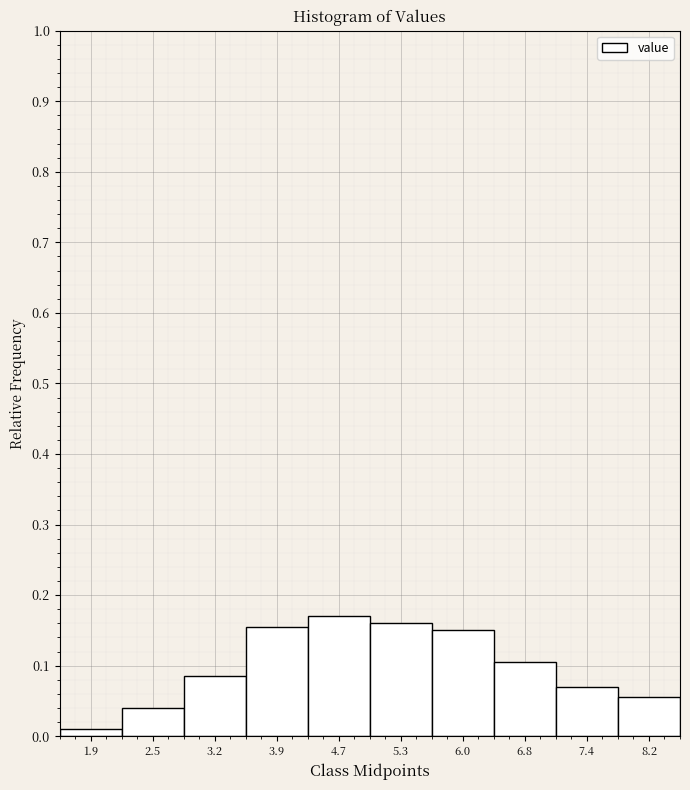

Which range on the x-axis has the tallest bar?

4.3 to 5.0